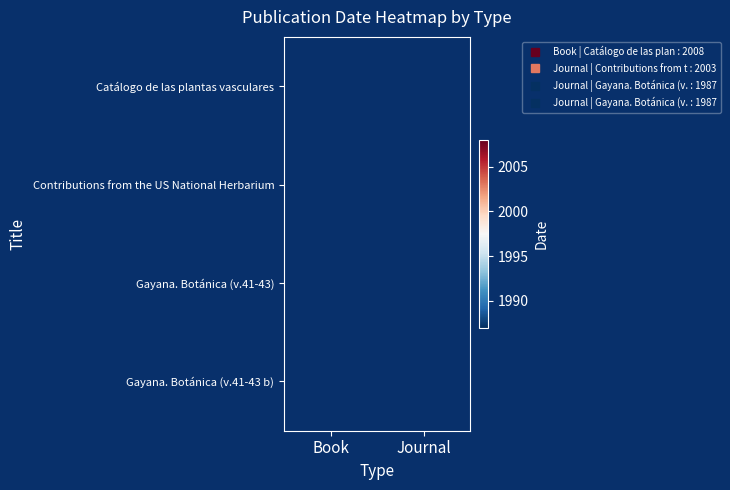

Reading right to left, transcribe all the data shown in this chart.

Catálogo de las plantas vasculares: Journal=0	Book=2008
Contributions from the US National Herbarium: Journal=2003	Book=0
Gayana. Botánica (v.41-43): Journal=1987	Book=0
Gayana. Botánica (v.41-43 b): Journal=1987	Book=0